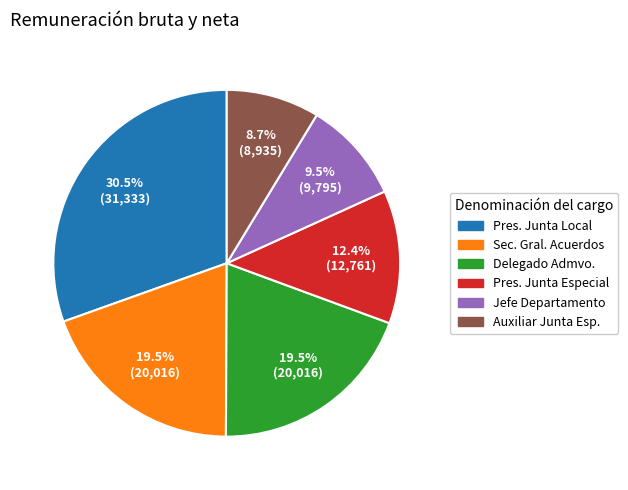

Is there any slice that represents more than half of the pie?

No